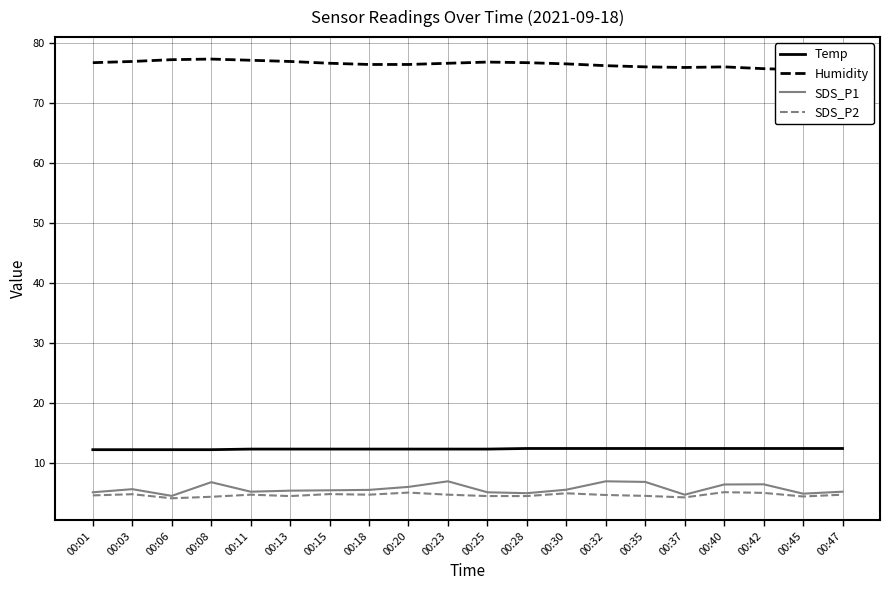

The value of SDS_P2 at 00:01 is 4.7. True or false?

True